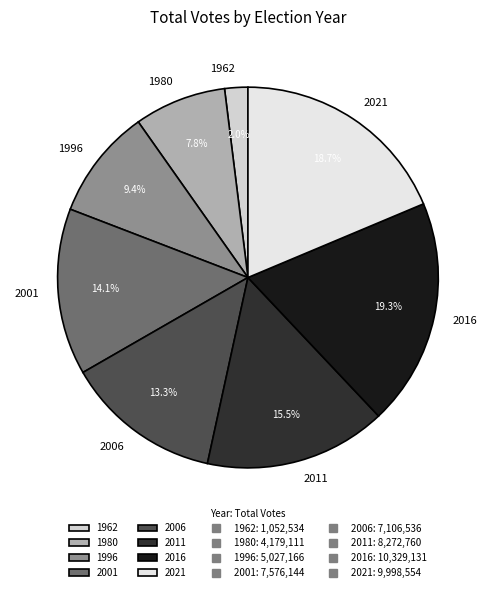

Combined, do 1962 and 2001 account for over 50%?

No